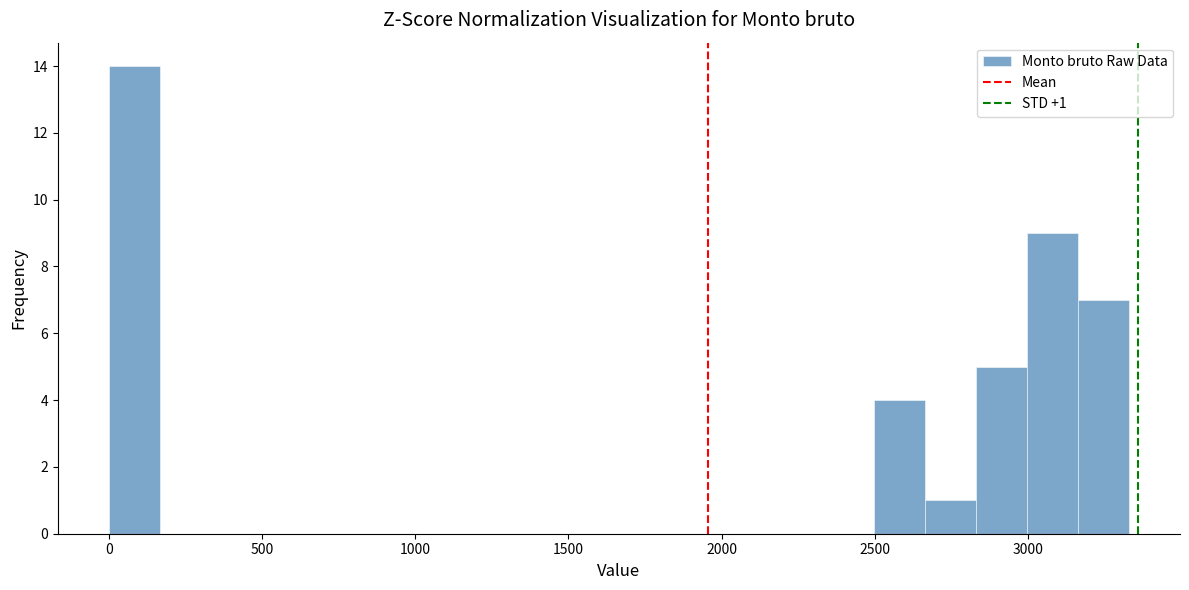

Around what value on the x-axis is the tallest bar? Give the approximate position of its centre, as read against the axis.

100